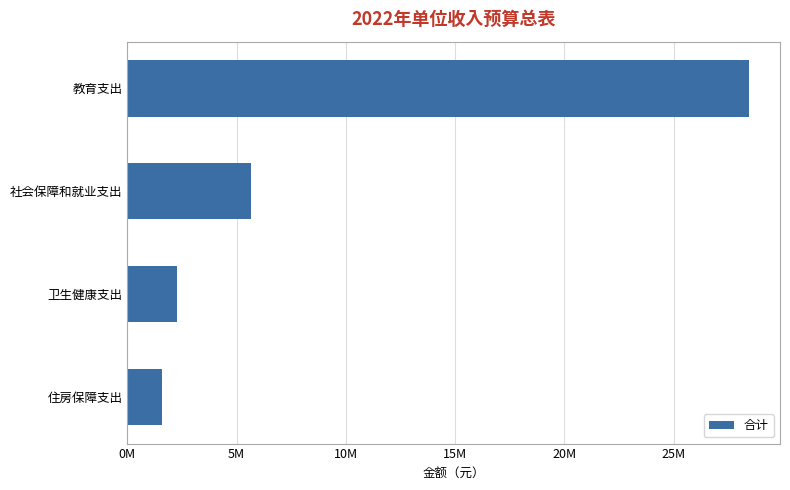

Rank the categories by value from lowest to highest.

住房保障支出, 卫生健康支出, 社会保障和就业支出, 教育支出